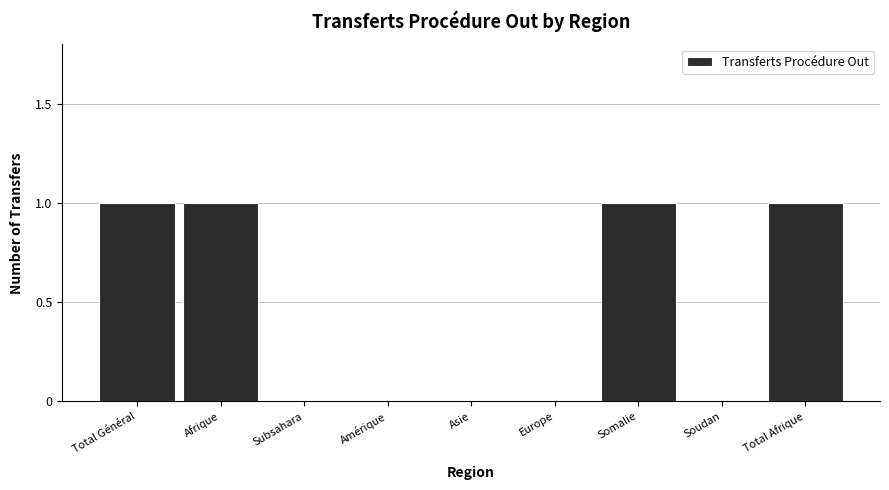

Reading left to right, list all the values displayed in this chart.

Total Général=1	Afrique=1	Subsahara=0	Amérique=0	Asie=0	Europe=0	Somalie=1	Soudan=0	Total Afrique=1